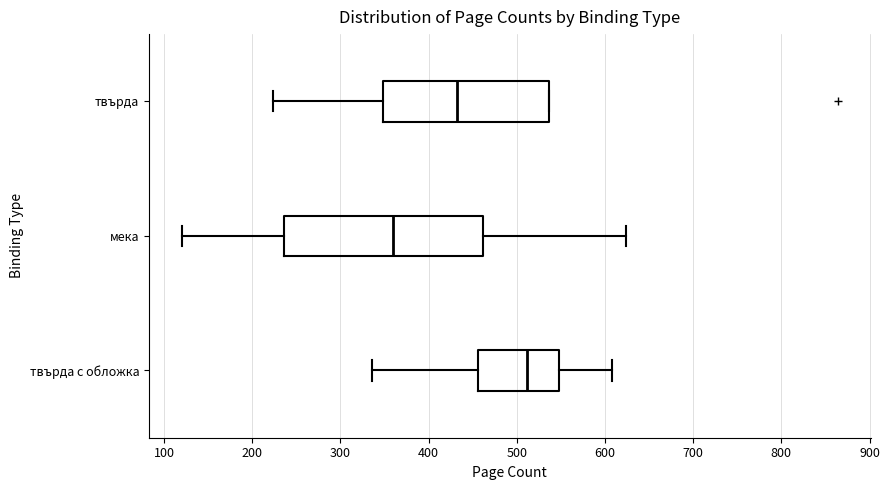

Reading bottom to top, read every box against the x-axis: the position of its median line, the range the box covers, and the ends of its whiskers. The values are not printed on the chart, so give them approximately, as read against the axis.

твърда с обложка: median 510, box 460 to 550, whiskers 340 to 610
мека: median 360, box 240 to 460, whiskers 120 to 620
твърда: median 430, box 350 to 540, whiskers 220 to 540